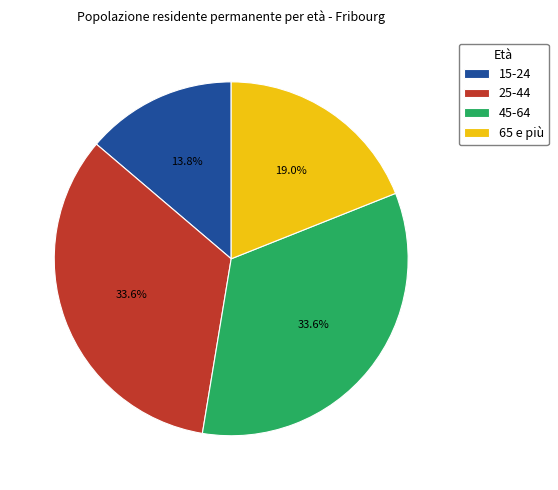

What percentage do 65 e più and 15-24 together represent?

32.8%